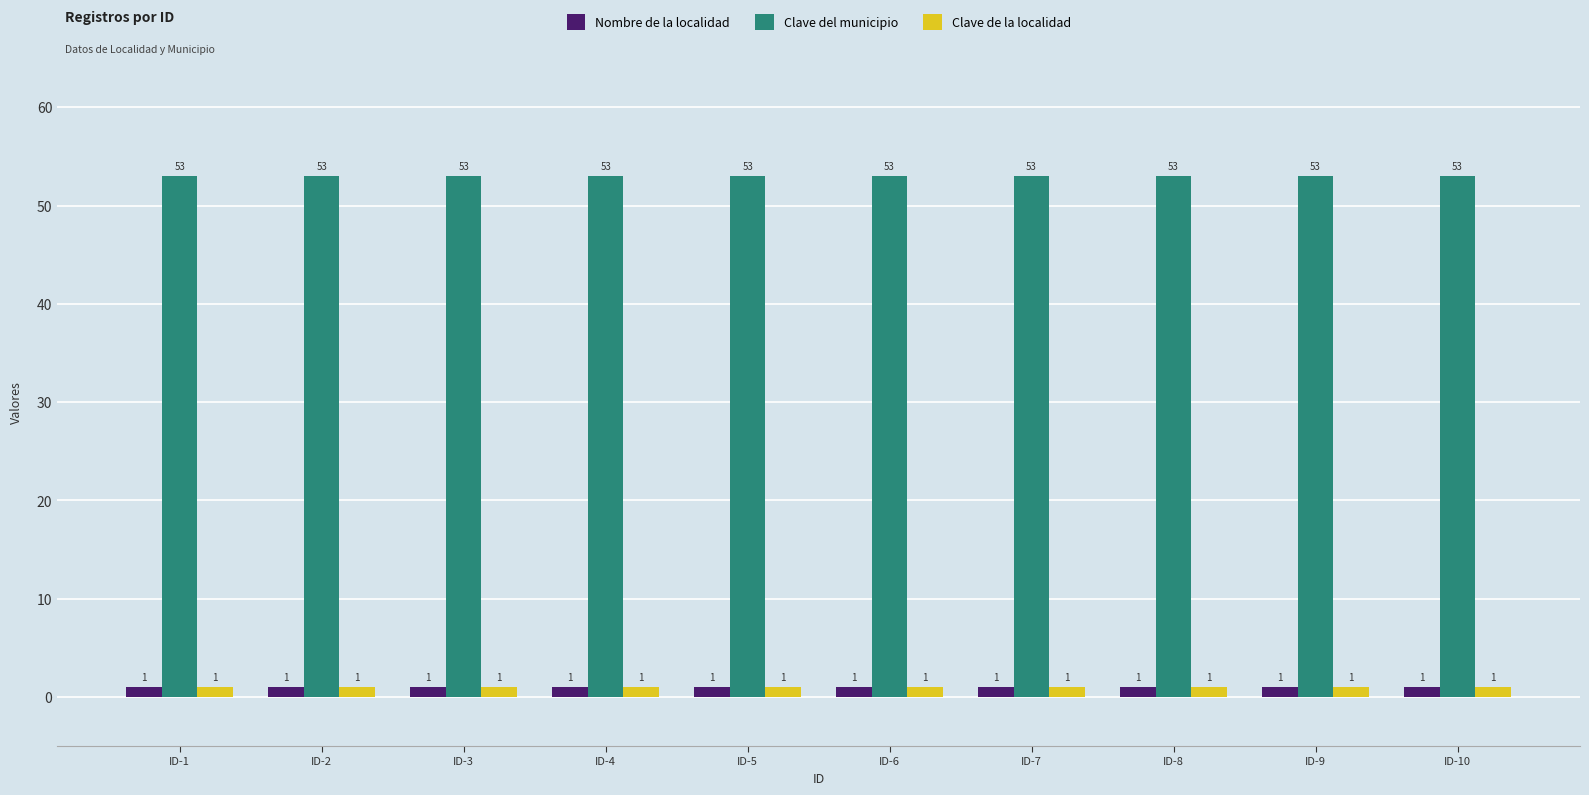

Is the value of Clave de la localidad at ID-9 greater than the value of Clave del municipio at ID-6?

No